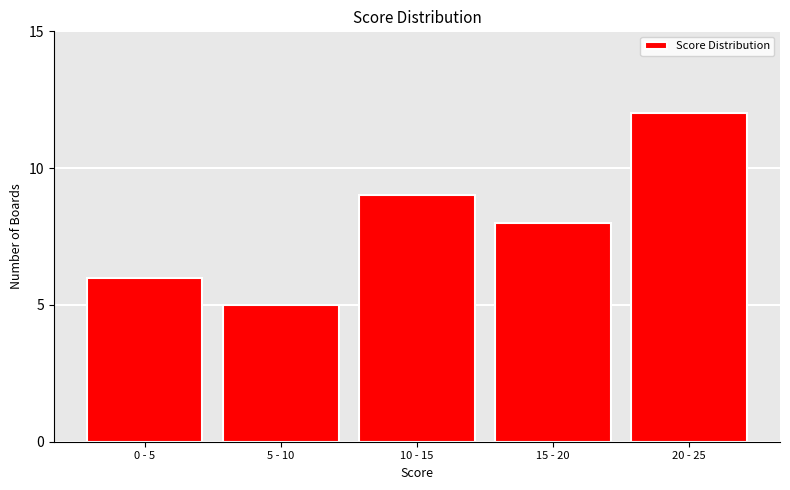

Reading left to right, extract all data points from this chart.

0 - 5=6	5 - 10=5	10 - 15=9	15 - 20=8	20 - 25=12